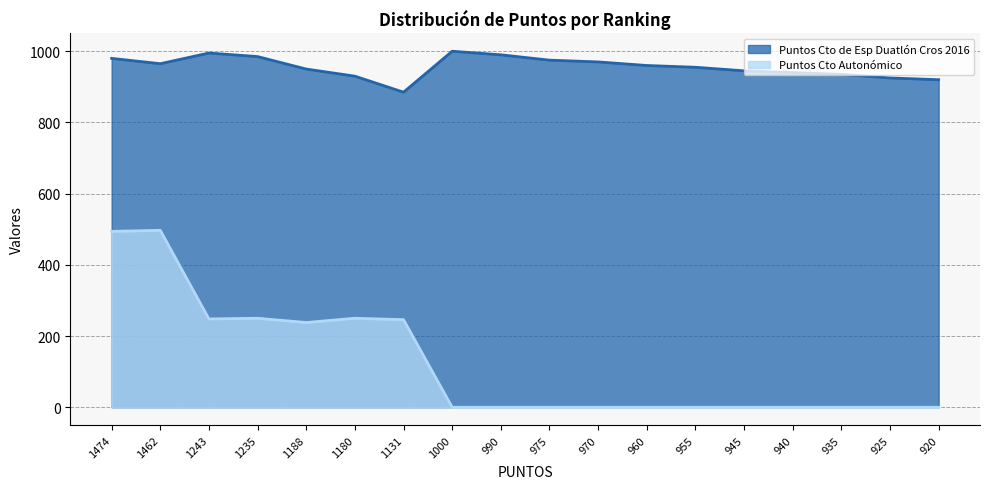

At how many categories does at least one series exceed 823?

18